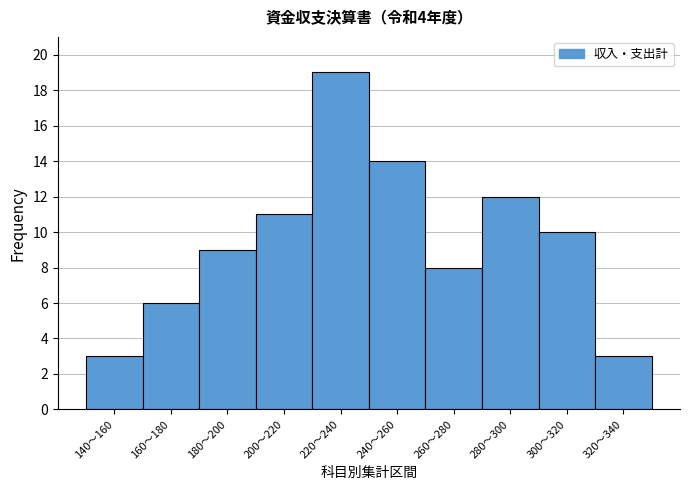

Reading left to right, list all the values displayed in this chart.

3	6	9	11	19	14	8	12	10	3